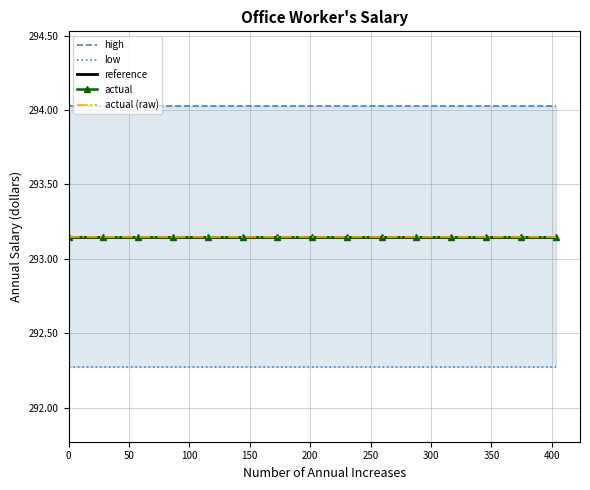

What position from the left is 350?

8